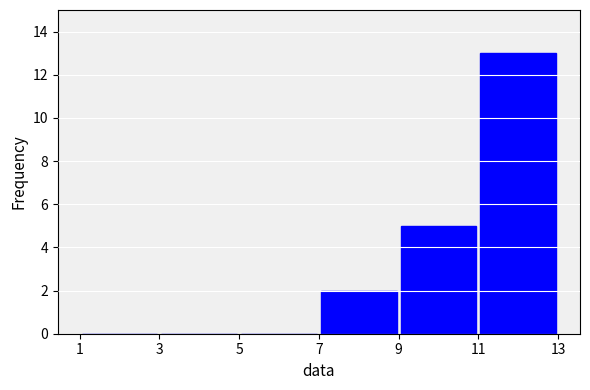

Reading left to right, list every bar in this chart as the range it spans on the x-axis followed by its height. The values are not printed on the chart, so give them approximately, as read against the axis.

1 to 3: 0
3 to 5: 0
5 to 7: 0
7 to 9: 2
9 to 11: 5
11 to 13: 13